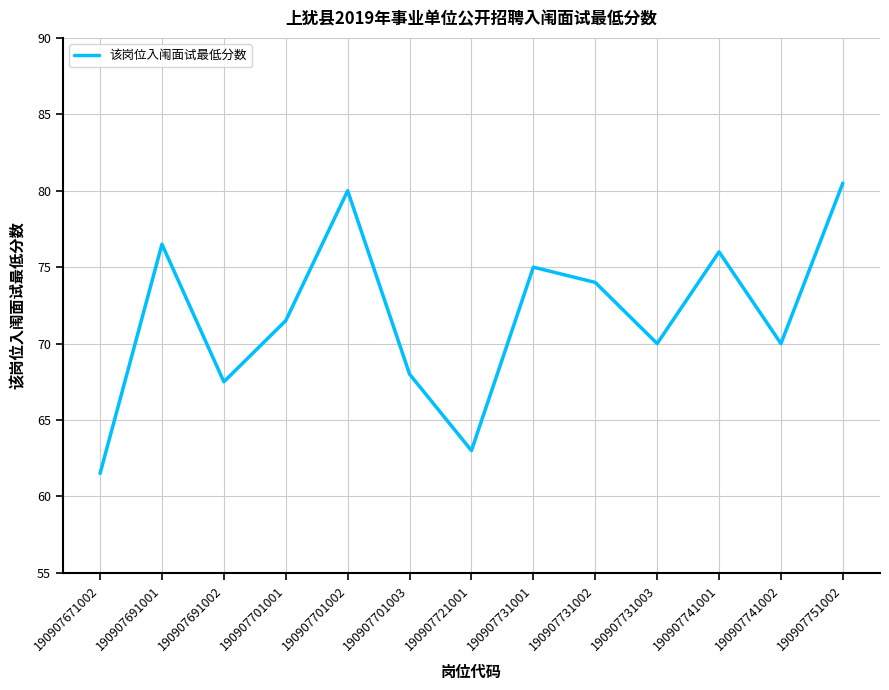

The chart shows a value of 76.5 at 190907691001. True or false?

True